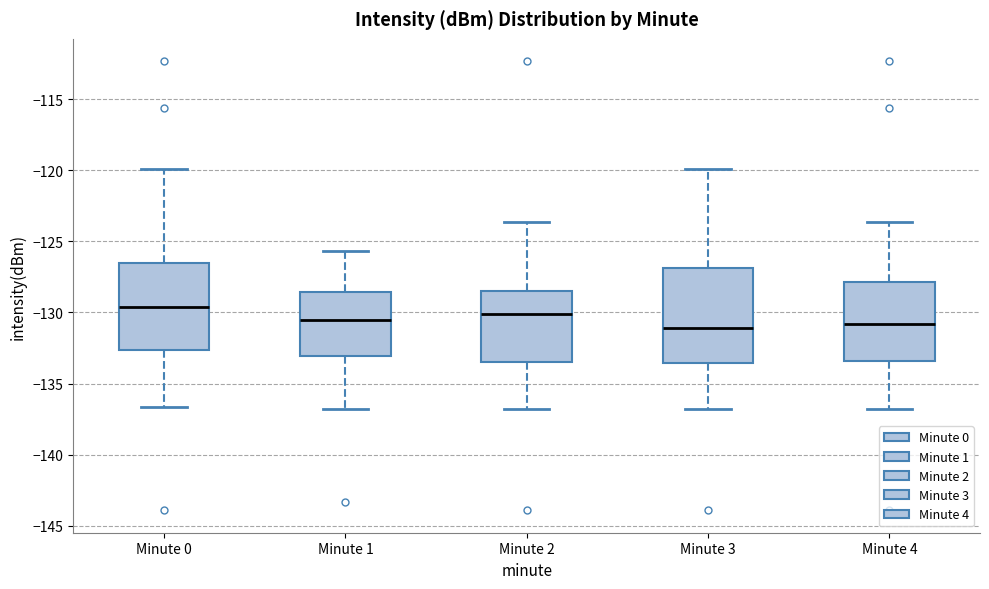

Reading left to right, read every box against the y-axis: the position of its median line, the range the box covers, and the ends of its whiskers. The values are not printed on the chart, so give them approximately, as read against the axis.

Minute 0: median -129.5, box -132.5 to -126.5, whiskers -136.5 to -120.0
Minute 1: median -130.5, box -133.0 to -128.5, whiskers -137.0 to -125.5
Minute 2: median -130.0, box -133.5 to -128.5, whiskers -137.0 to -123.5
Minute 3: median -131.0, box -133.5 to -127.0, whiskers -137.0 to -120.0
Minute 4: median -131.0, box -133.5 to -128.0, whiskers -137.0 to -123.5